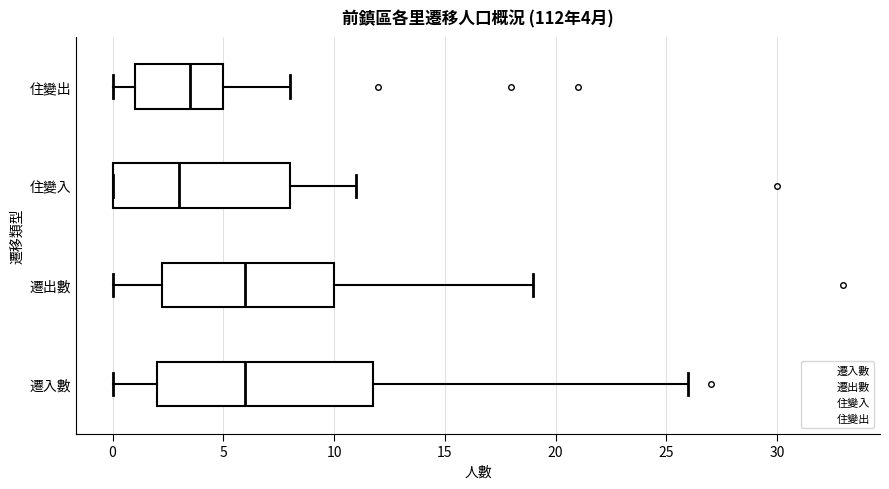

Which box has the furthest to the left median line?

住變入